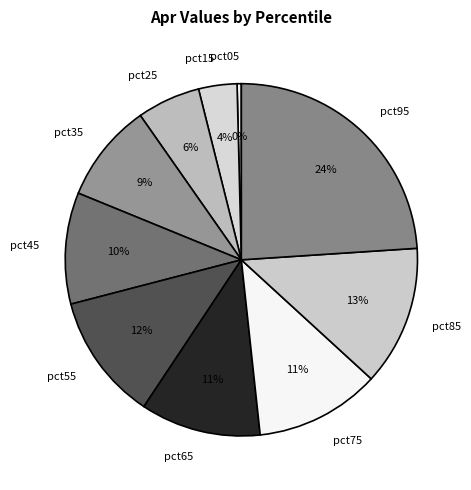

How many segments does this pie chart have?

10